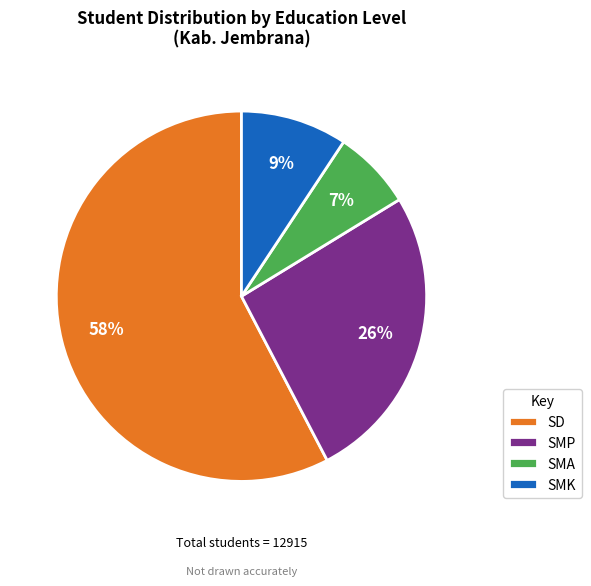

Approximately how many times larger is the value at SD compared to SMP?

2.2